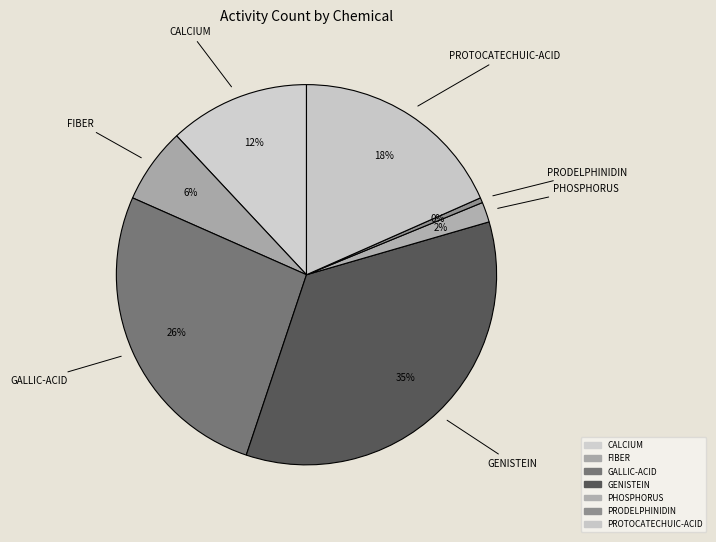

Is there a majority slice in this chart?

No